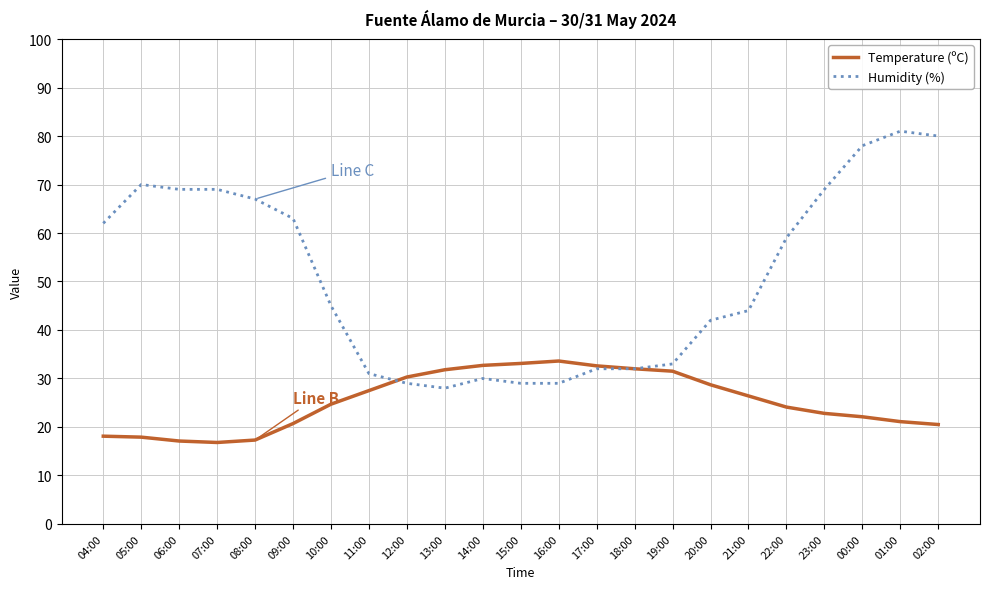

True or false: Humidity (%) has a value of 67.0 at 08:00.

True